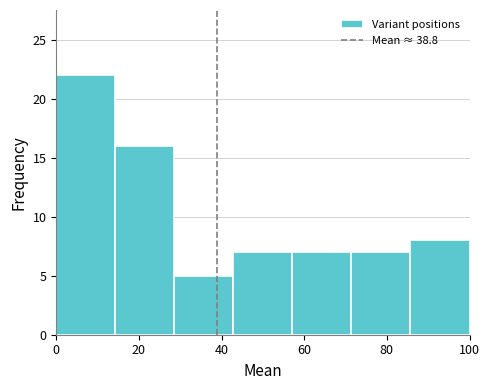

Reading left to right, transcribe this chart: for each bar, give the range it covers on the x-axis and its height. Neither the bar edges nor the heights are printed on the chart, so give them approximately, as read against the axes.

0 to 14: 22
14 to 28: 16
28 to 42: 5
42 to 58: 7
58 to 72: 7
72 to 86: 7
86 to 100: 8